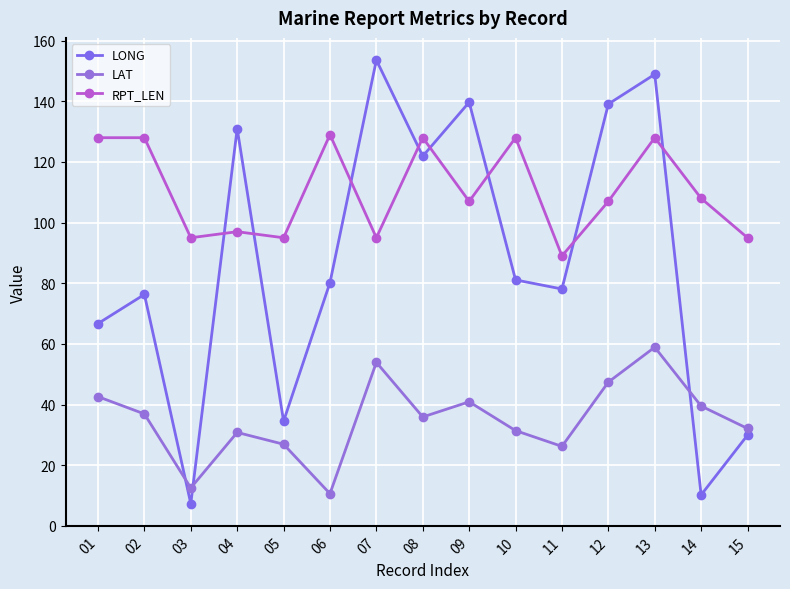

Which category has the highest value in the LAT series?

13